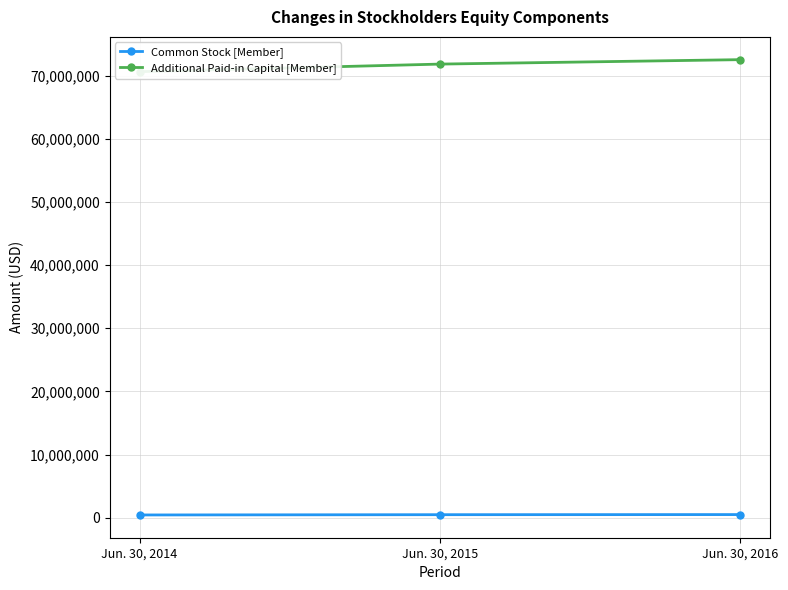

The value of Common Stock [Member] at Jun. 30, 2014 is 740575. True or false?

False